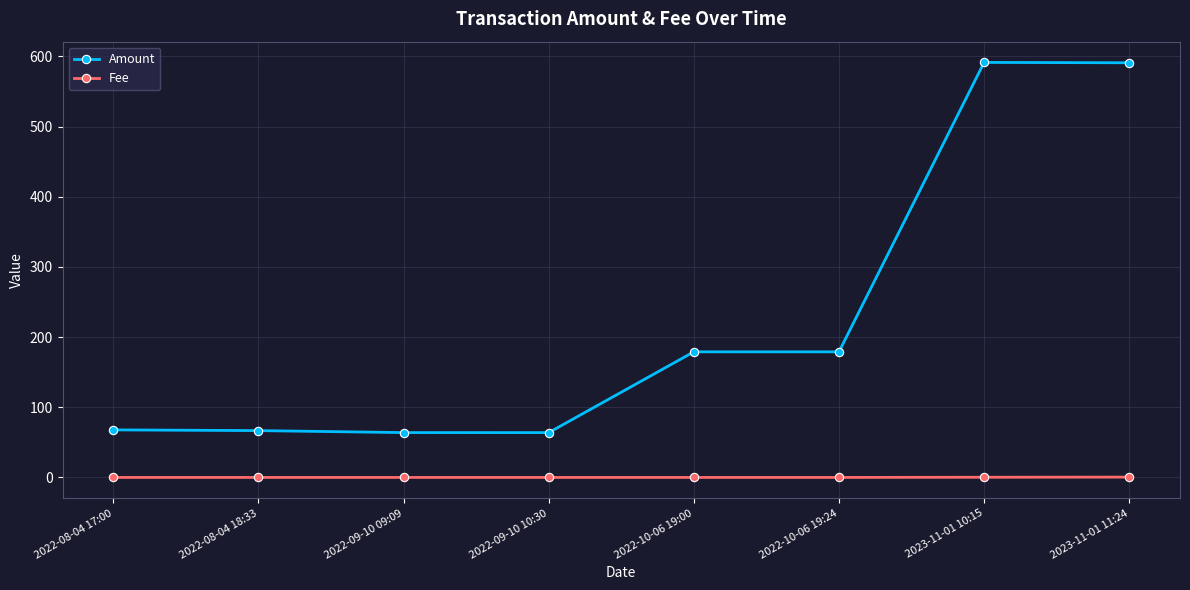

Which series has the widest spread of values?

Amount